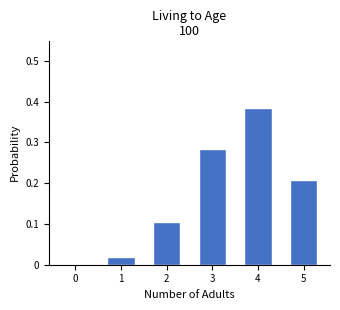

What is the sum of the values at 4 and 5?

0.6